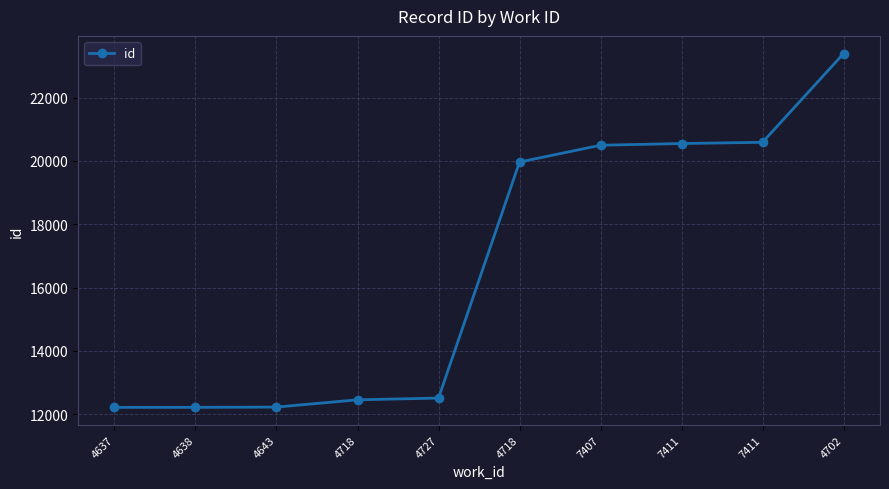

What is the sum of all values?

166611